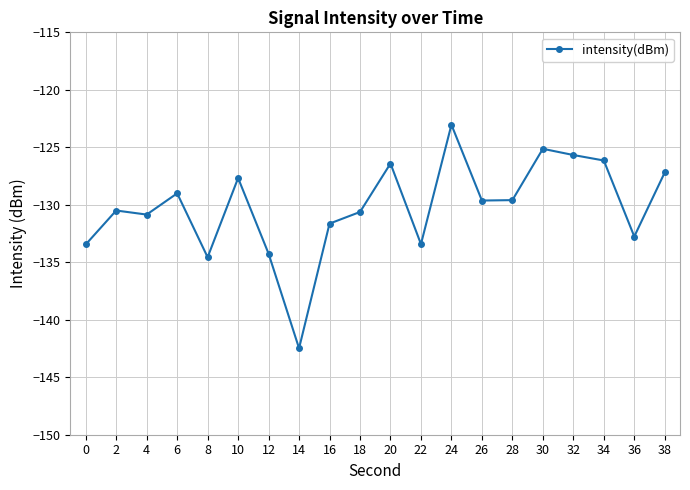

How many interior local peaks (higher than both neighbors) does the data have?

6